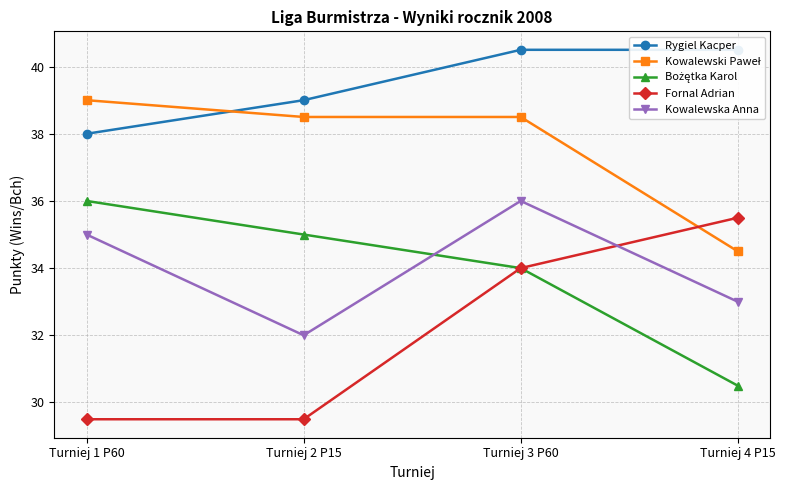

What position from the right is Turniej 3 P60?

2